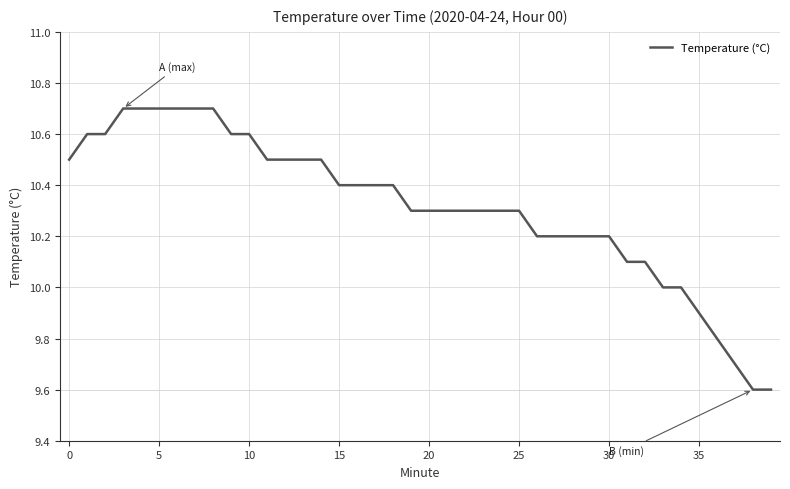

What is the maximum value shown in the chart?

10.7